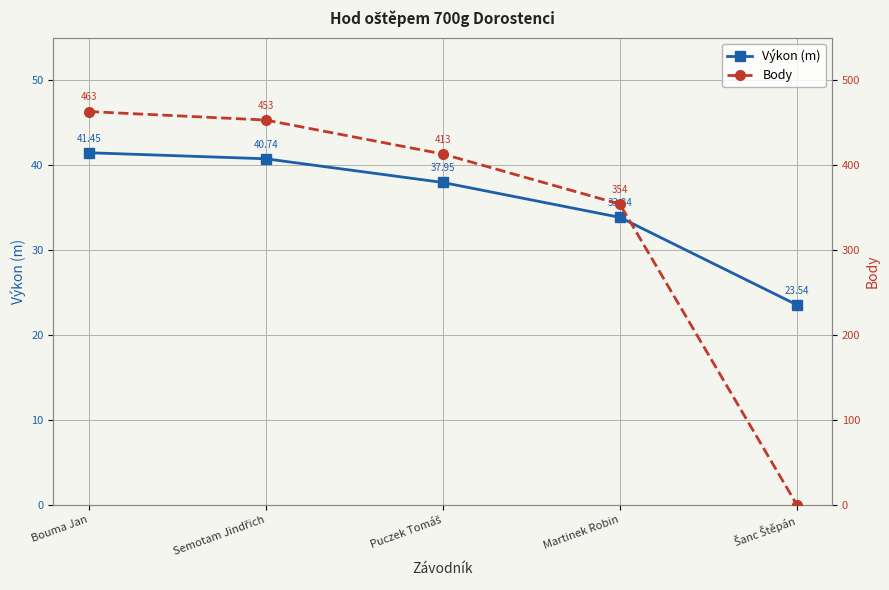

True or false: Výkon (m) has a value of 41.5 at Bouma Jan.

True